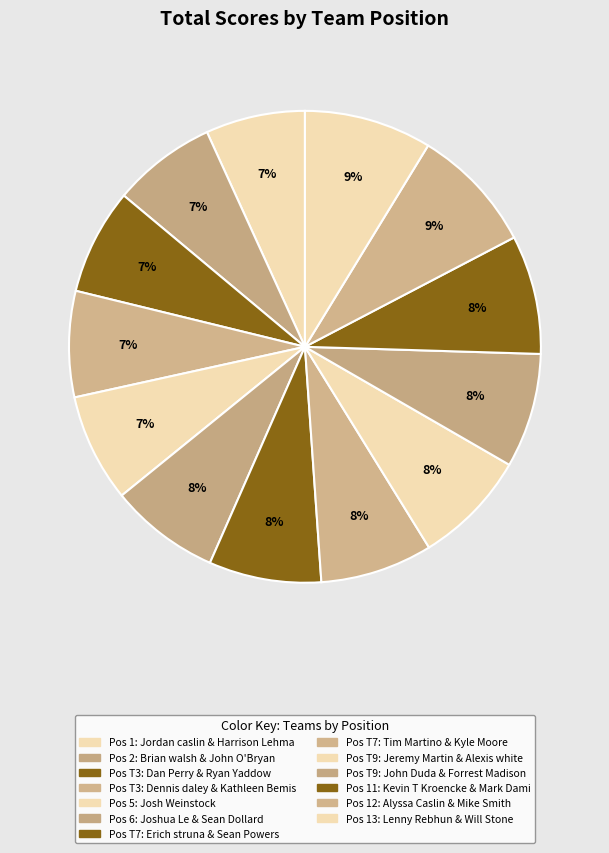

How many segments does this pie chart have?

13